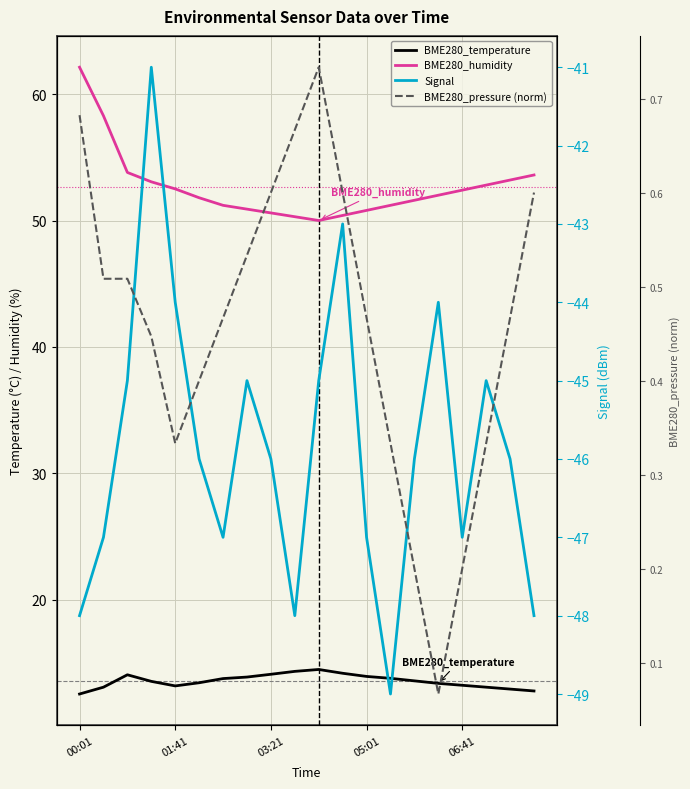

Rank the series at 14 from highest to lowest value.

BME280_humidity, BME280_temperature, BME280_pressure (norm), Signal